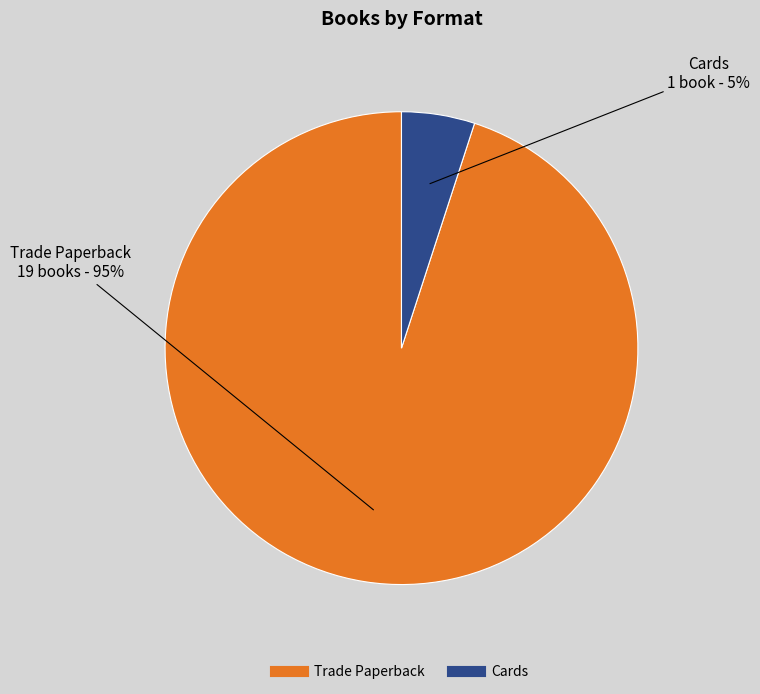

Does Cards account for over 50% of the chart?

No